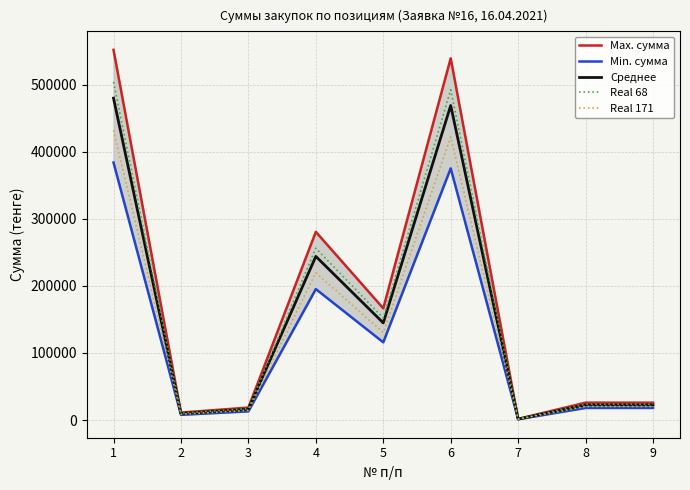

Count the number of categories in the chart.

9